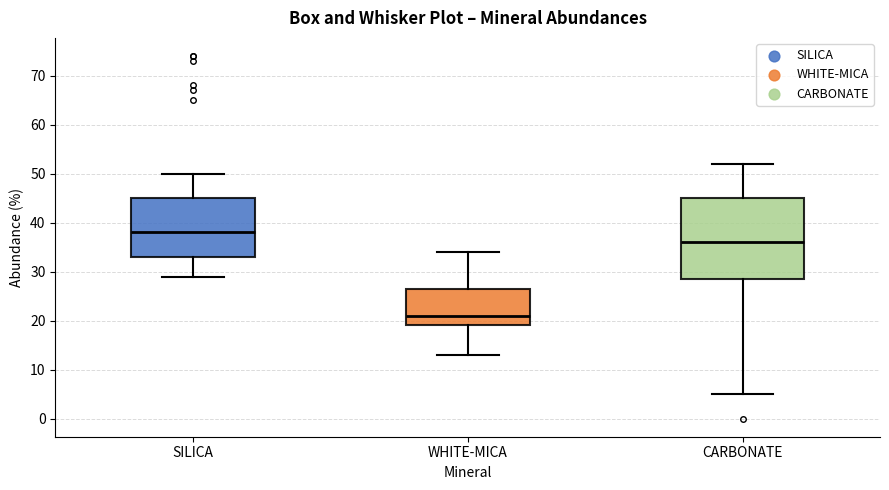

Which box is the tallest, from its lower edge to its upper edge?

CARBONATE